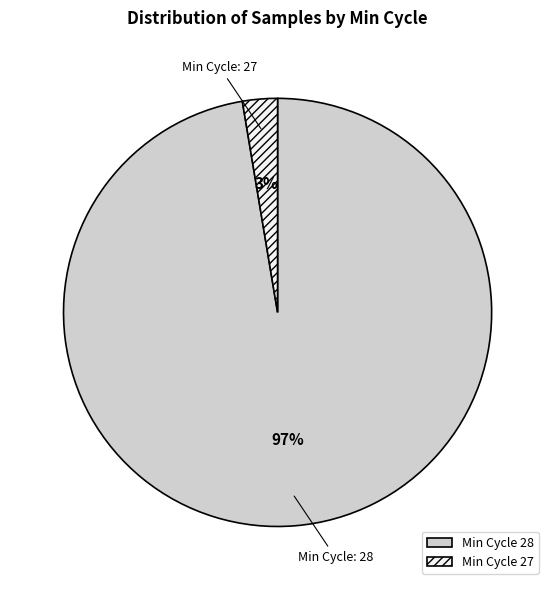

Combined, do Min Cycle 27 and Min Cycle 28 account for over 50%?

Yes